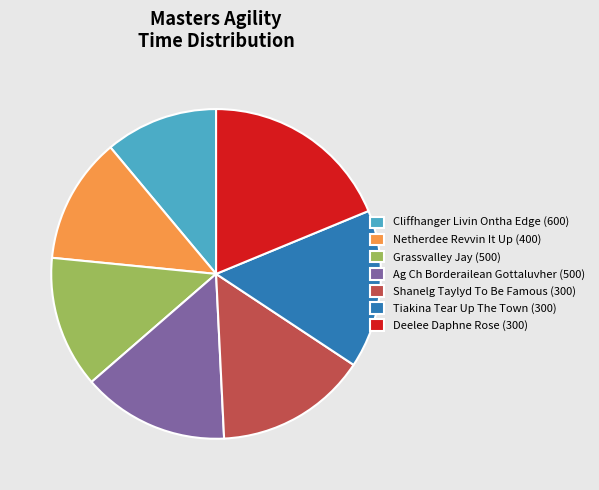

What is the largest slice in the pie chart?

Deelee Daphne Rose (300)